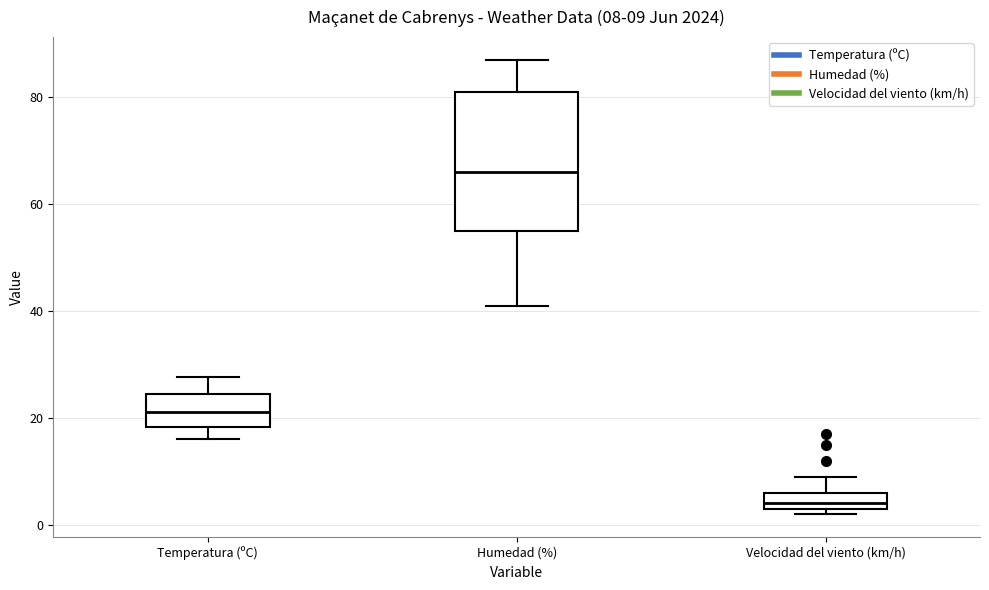

Which box's median line is the lowest?

Velocidad del viento (km/h)